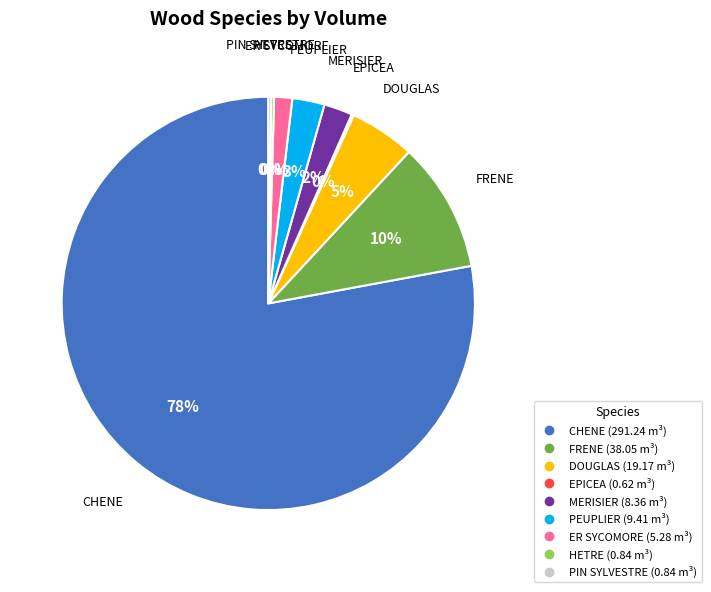

To the nearest percent, what is the combined percentage of MERISIER and DOUGLAS?

7%